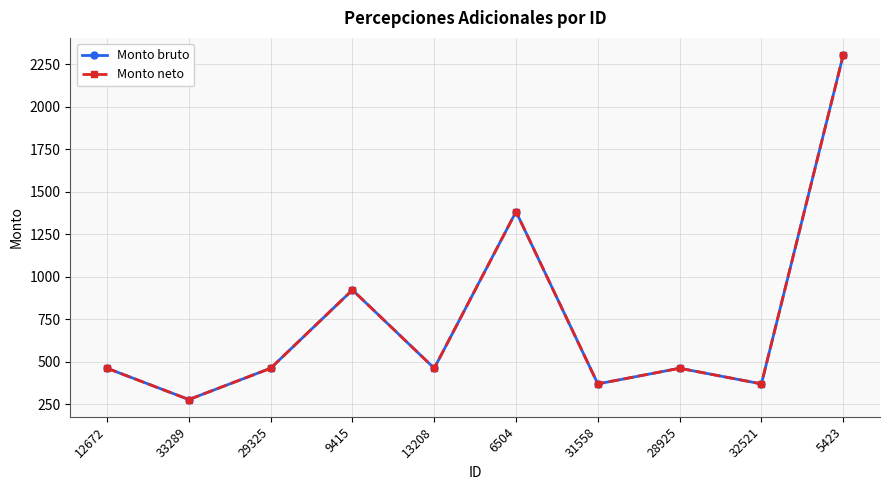

Where is Monto bruto nearest to the value 1290?

6504